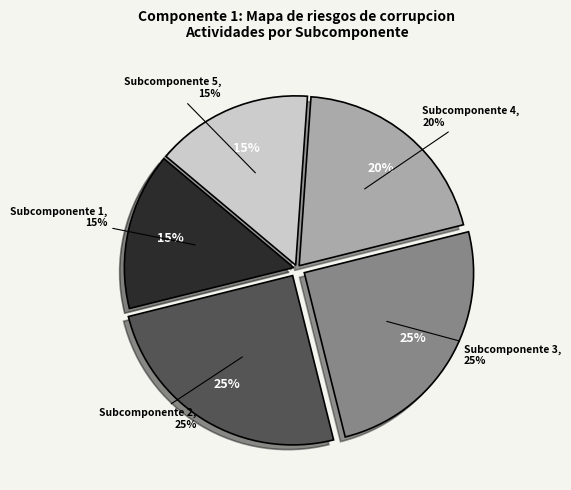

What percentage is the Subcomponente 4 slice, to the nearest percent?

20%